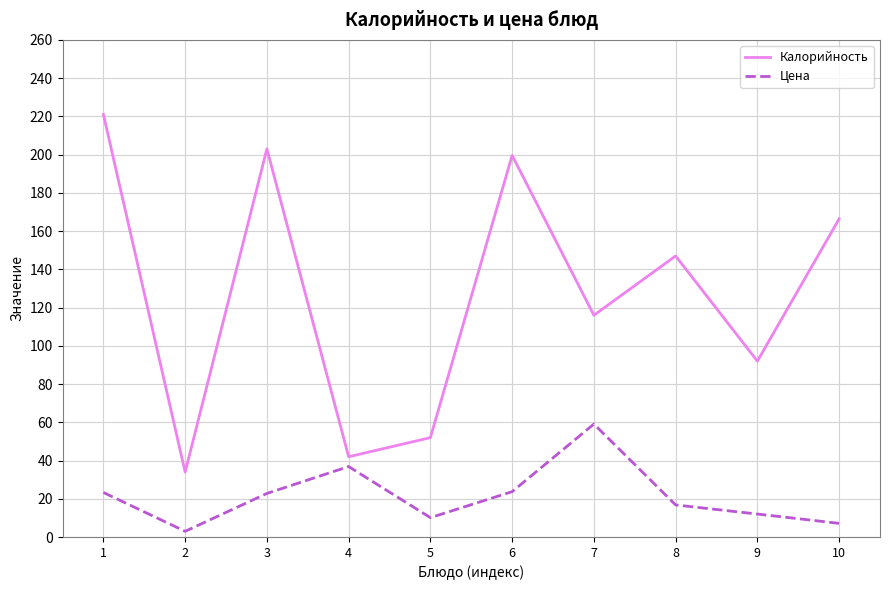

Which series has the largest range (max minus min)?

Калорийность